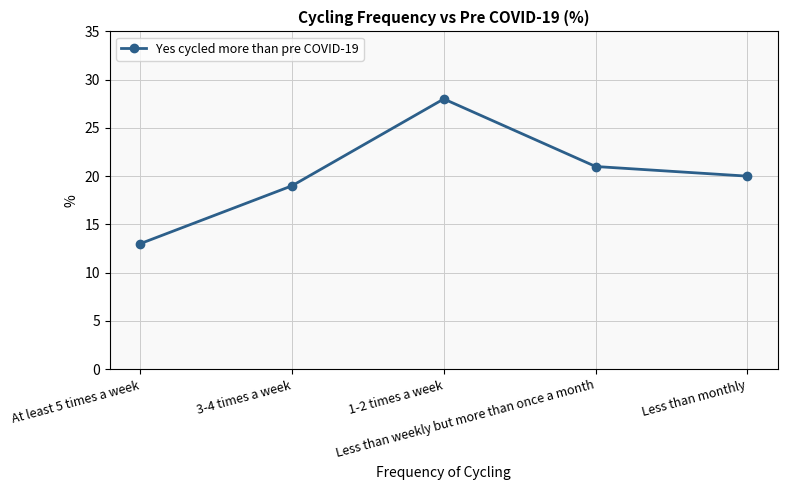

How many categories are shown in the chart?

5